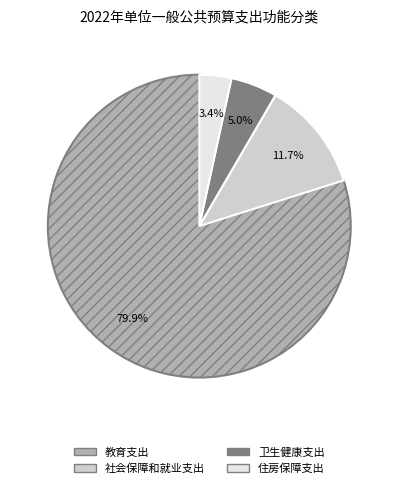

What percentage is the 社会保障和就业支出 slice, to the nearest percent?

12%